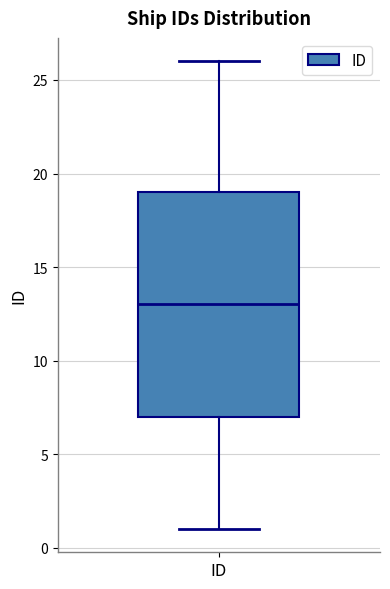

Where does the median line of the box for ID sit on the y-axis? The values are not printed on the chart, so give them approximately, as read against the axis.

13